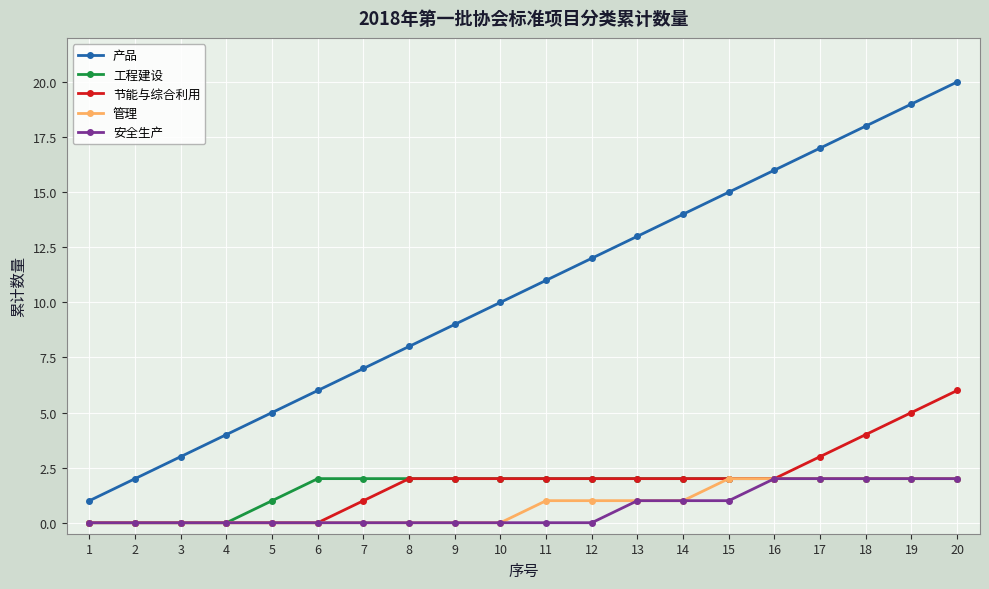

At which label does 节能与综合利用 reach its peak?

20